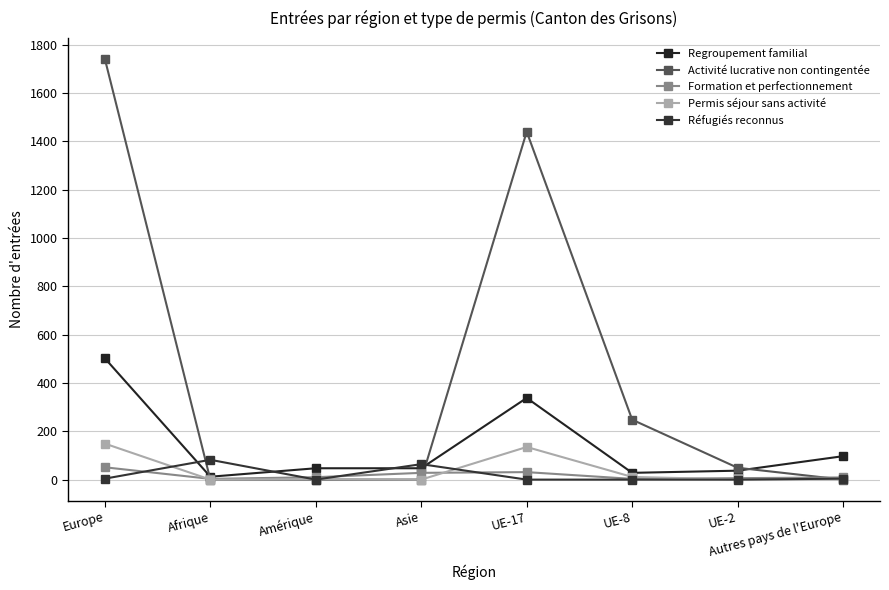

Does the chart display data point markers on the line(s)?

Yes